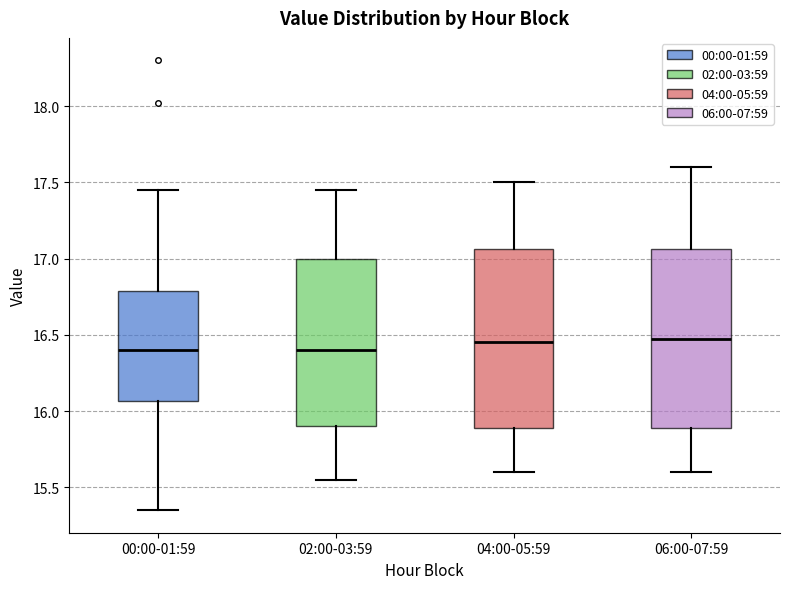

Reading left to right, transcribe this box plot: for each box, give where its median line is, the range the box spans, and where its two whiskers end, as read against the y-axis. The values are not printed on the chart, so give them approximately, as read against the axis.

00:00-01:59: median 16.40, box 16.05 to 16.80, whiskers 15.35 to 17.45
02:00-03:59: median 16.40, box 15.90 to 17.00, whiskers 15.55 to 17.45
04:00-05:59: median 16.45, box 15.90 to 17.05, whiskers 15.60 to 17.50
06:00-07:59: median 16.50, box 15.90 to 17.05, whiskers 15.60 to 17.60